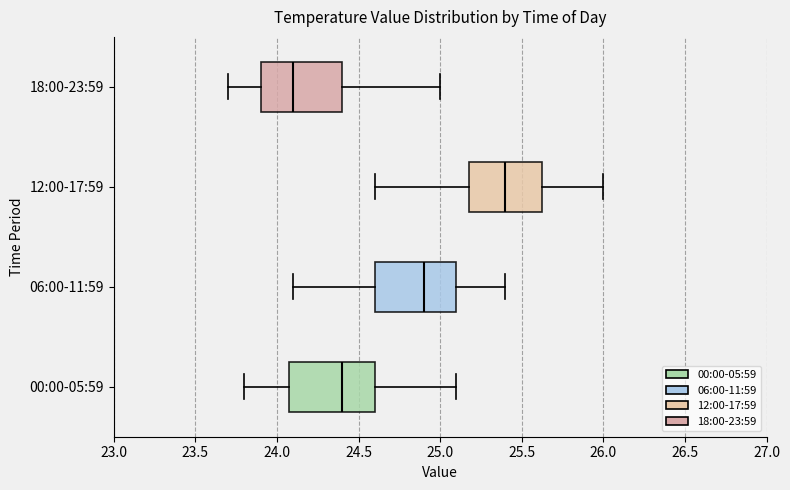

Reading bottom to top, transcribe this box plot: for each box, give where its median line is, the range the box spans, and where its two whiskers end, as read against the x-axis. The values are not printed on the chart, so give them approximately, as read against the axis.

00:00-05:59: median 24.40, box 24.10 to 24.60, whiskers 23.80 to 25.10
06:00-11:59: median 24.90, box 24.60 to 25.10, whiskers 24.10 to 25.40
12:00-17:59: median 25.40, box 25.20 to 25.65, whiskers 24.60 to 26.00
18:00-23:59: median 24.10, box 23.90 to 24.40, whiskers 23.70 to 25.00